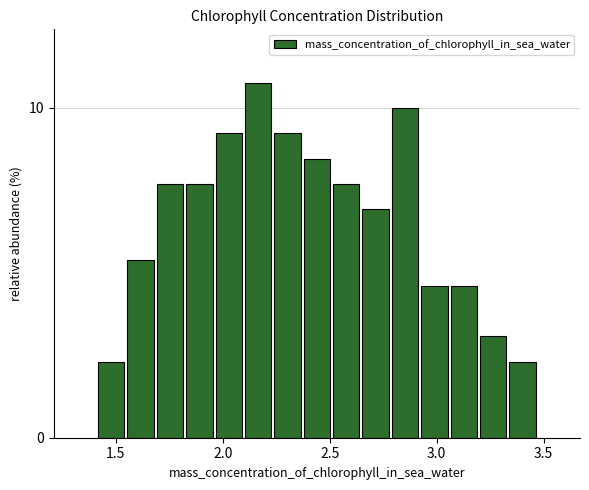

Read against the x-axis, roughly where is the centre of the tallest bar?

2.15